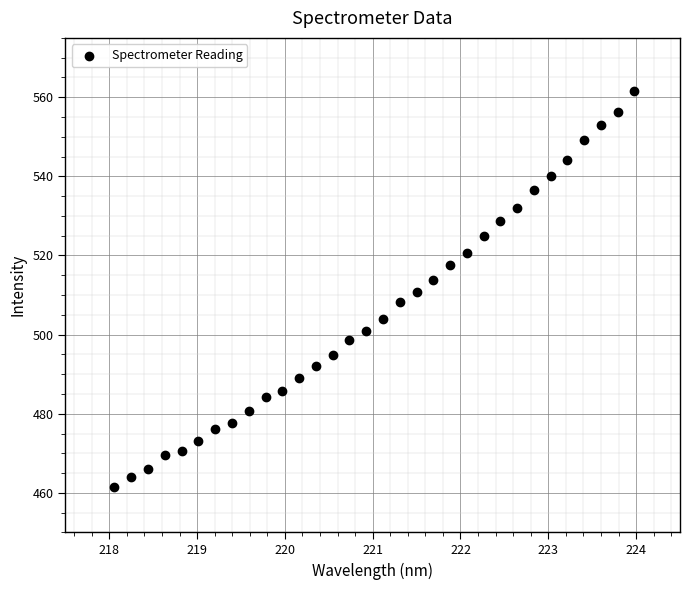

What is the range of X values (max minus min)?

5.9